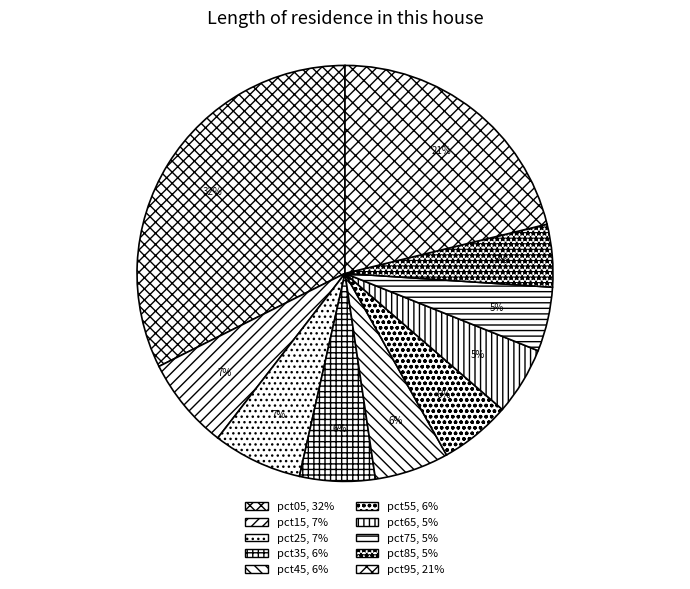

How many slices are in this pie chart?

10